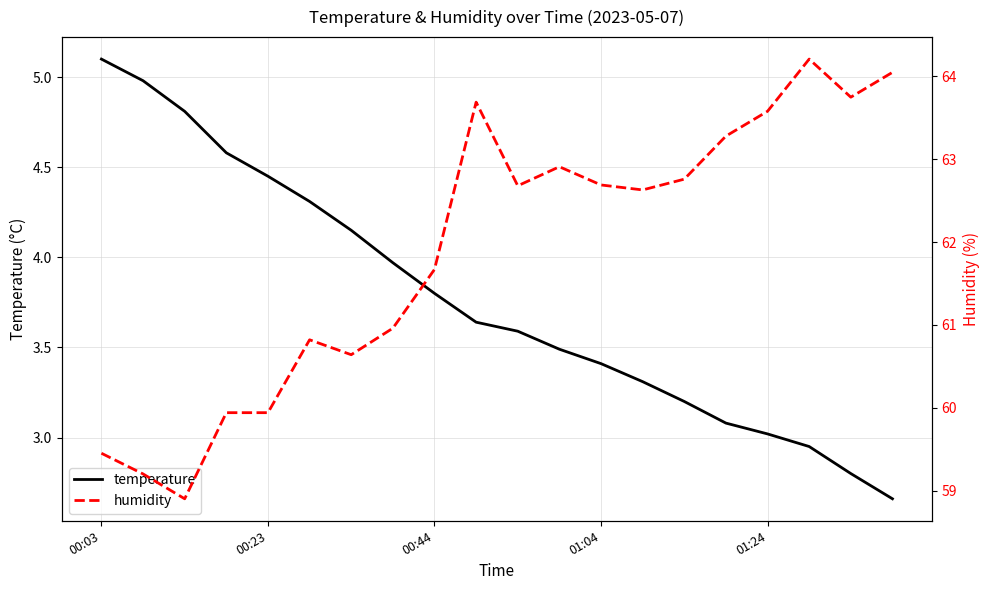

Between 9 and 18, which series saw the biggest shift?

temperature